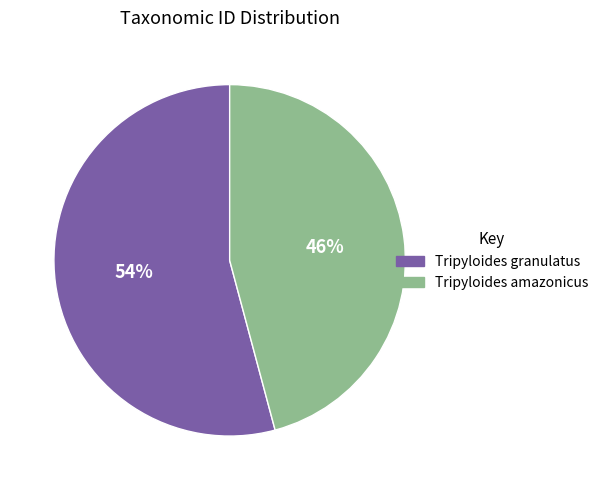

Is the sum of Tripyloides granulatus and Tripyloides amazonicus greater than half?

Yes